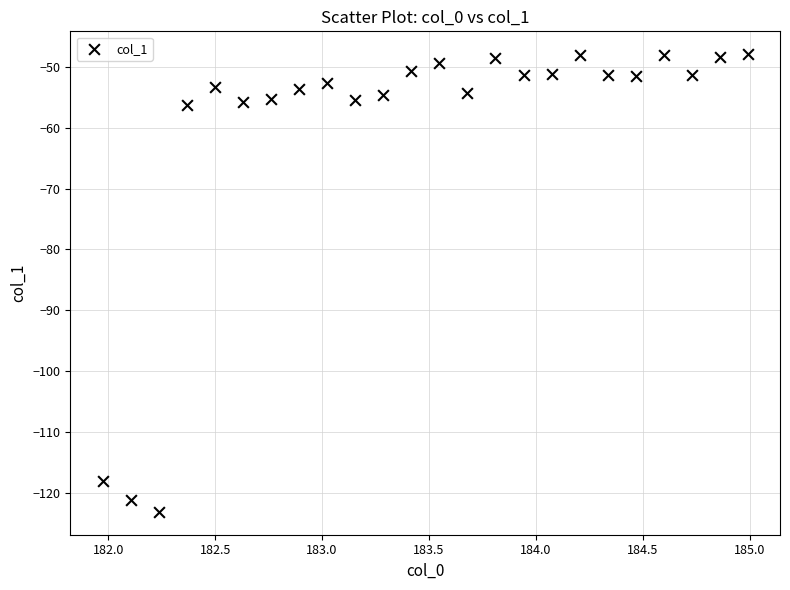

What is the range of Y values (max minus min)?

75.2